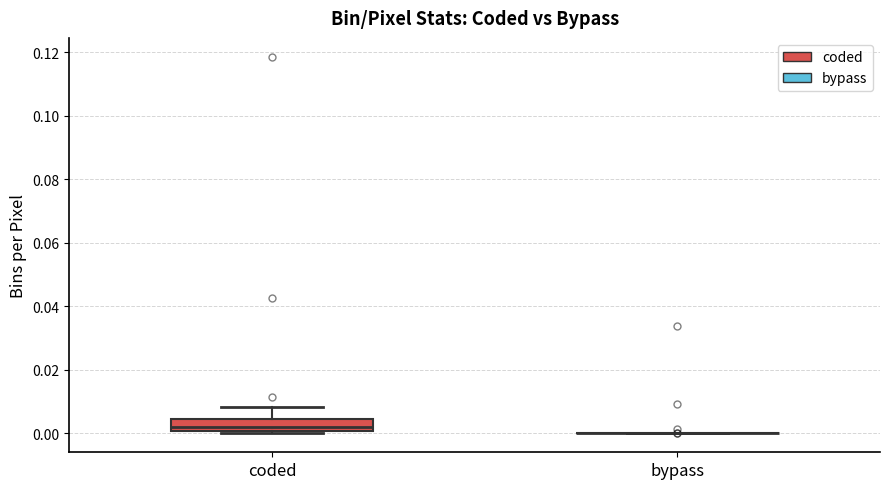

Where is the lower edge of the box for coded on the y-axis? The values are not printed on the chart, so give them approximately, as read against the axis.

0.000